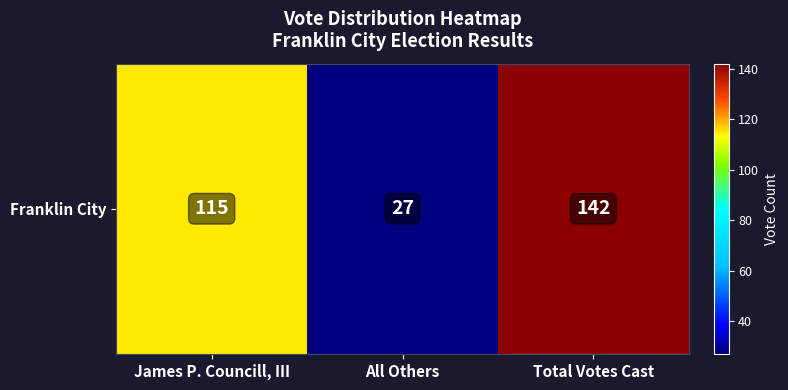

What is the change in value from James P. Councill, III to Total Votes Cast?

+27